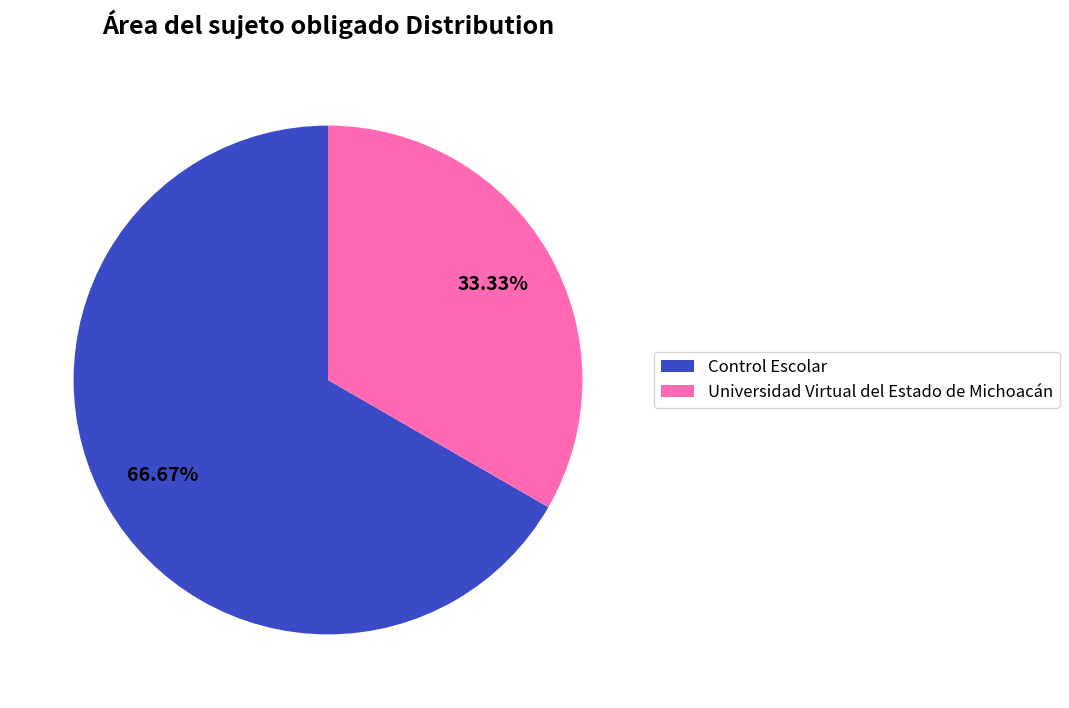

Is Control Escolar the majority of the pie?

Yes